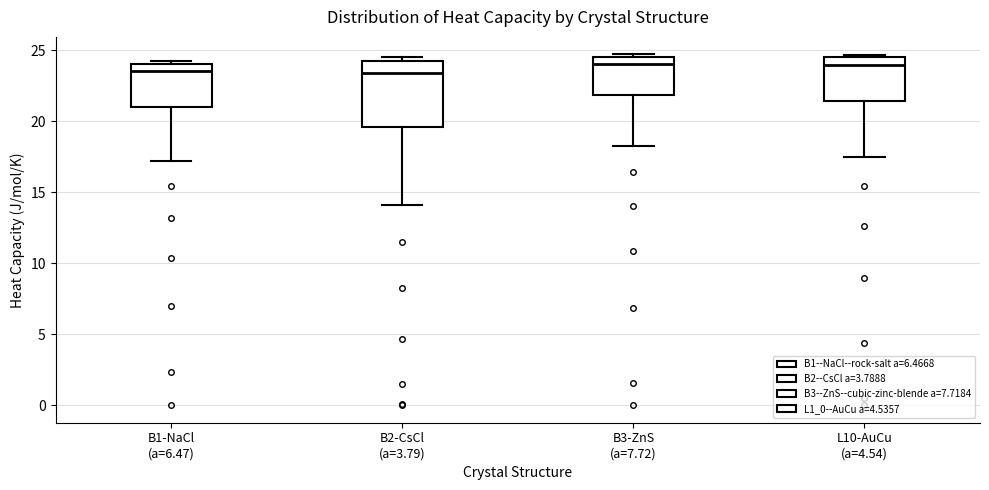

Where does the lower whisker of the box for B3-ZnS (a=7.72) end on the y-axis? The values are not printed on the chart, so give them approximately, as read against the axis.

18.5